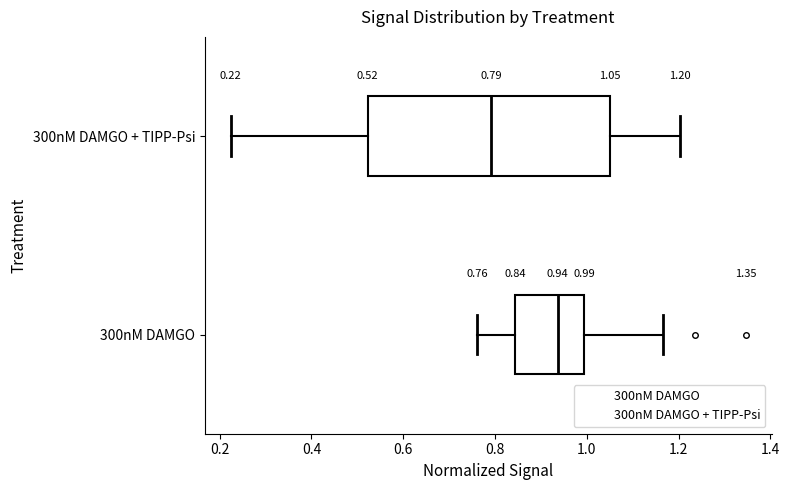

Which box has the furthest to the right median line?

300nM DAMGO